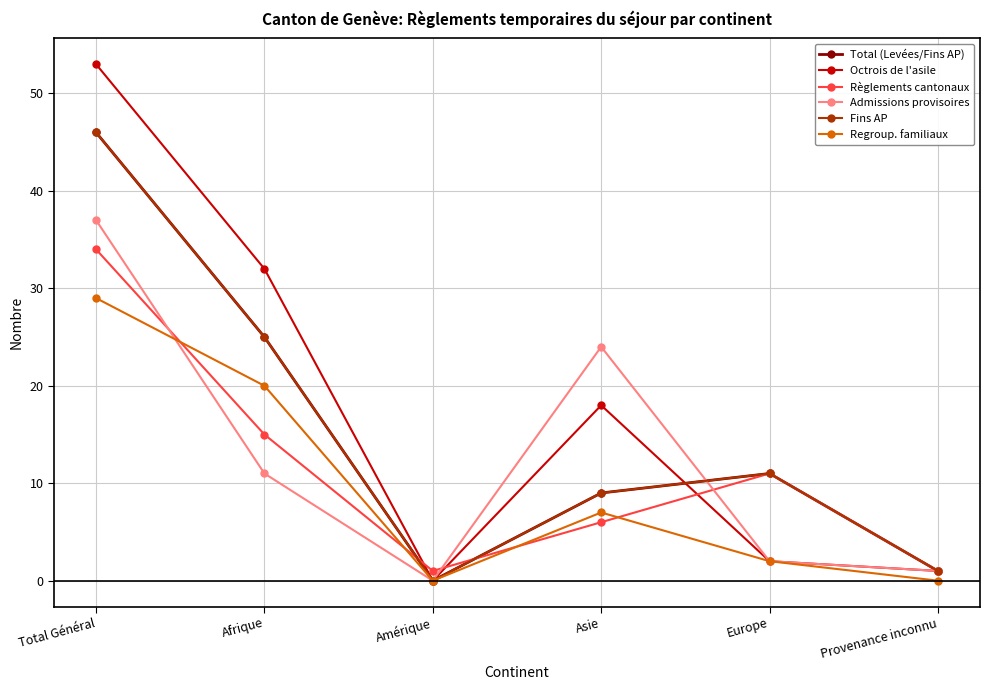

The Total (Levées/Fins AP) series shows -16 at Amérique. True or false?

False